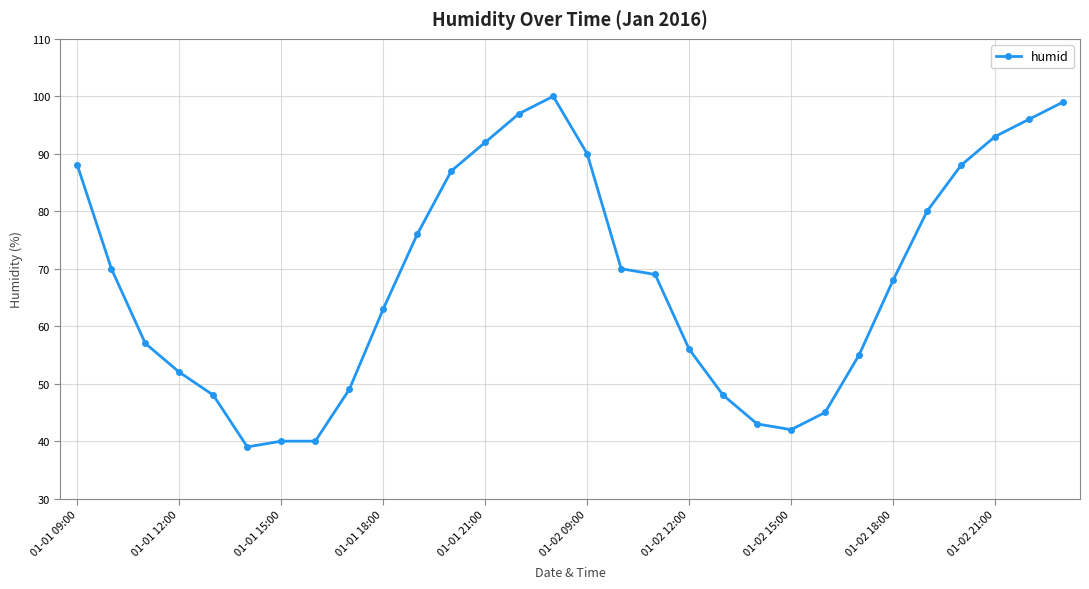

What is the difference between the maximum and minimum values?

61